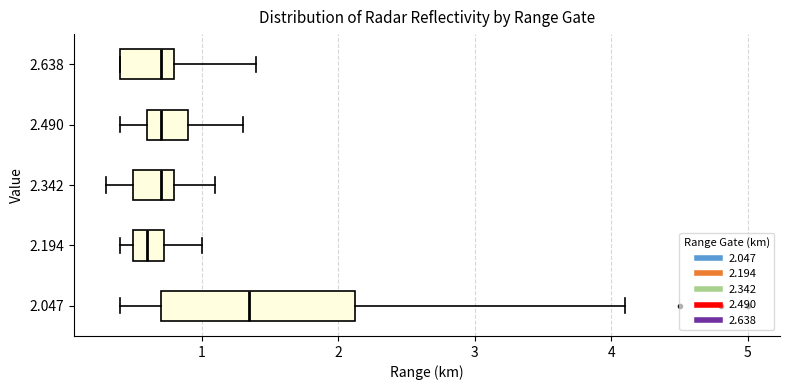

Where does the right whisker of the box at y = 2.638 end on the x-axis? The values are not printed on the chart, so give them approximately, as read against the axis.

1.4